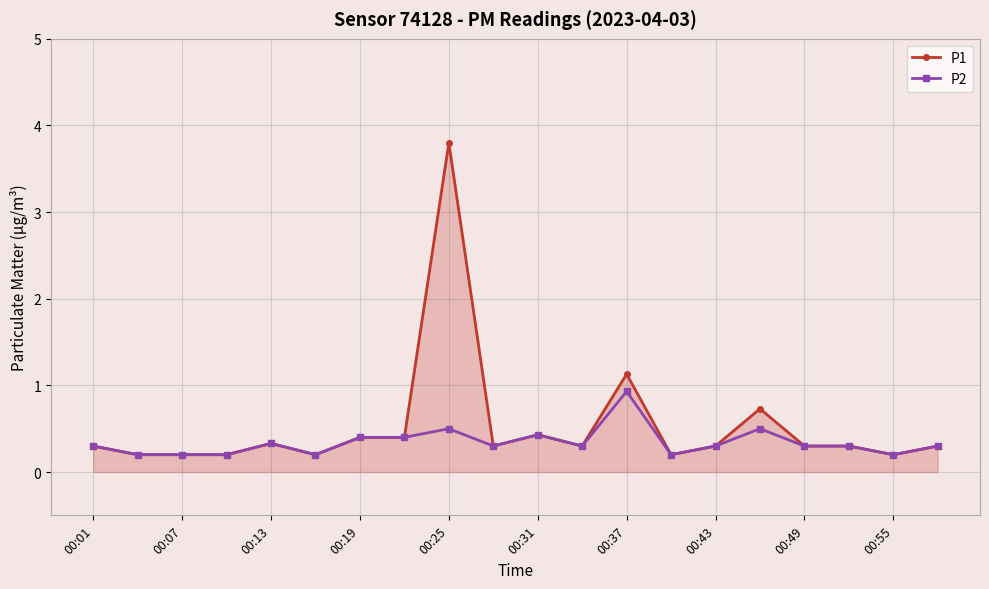

True or false: P1 has more than 1 points higher than both neighbors.

True